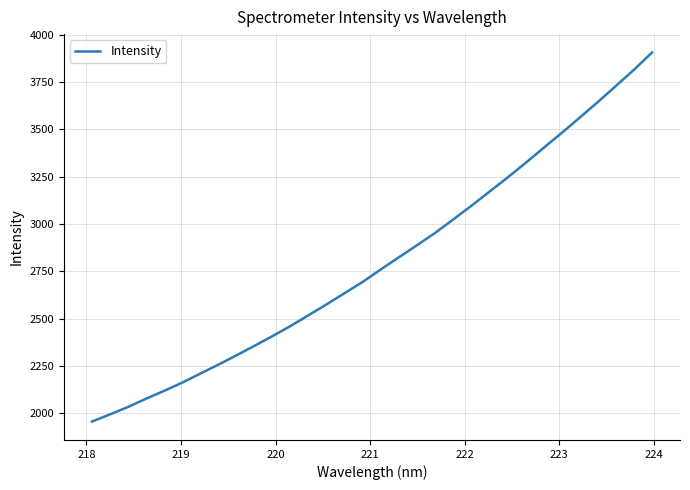

What is the maximum value shown in the chart?

3906.5